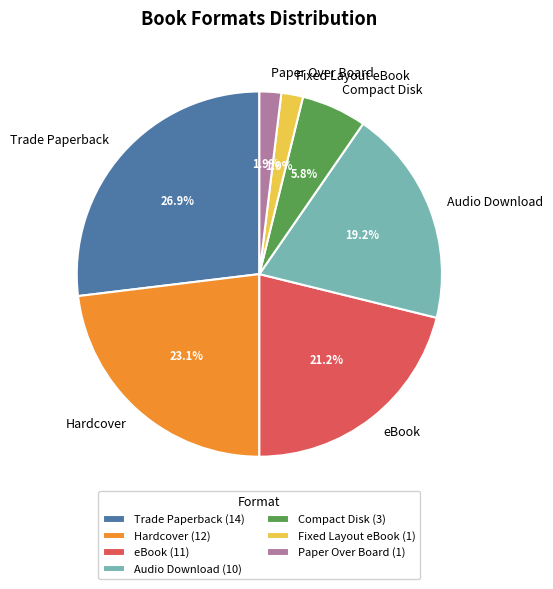

Combined, do Hardcover and Paper Over Board account for over 50%?

No